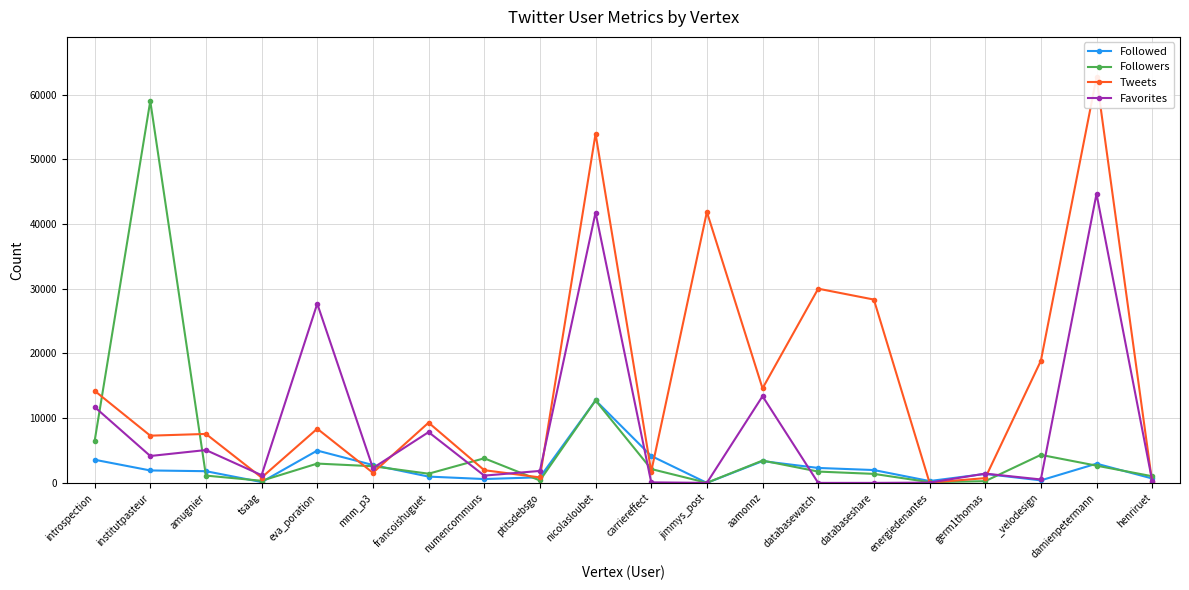

Reading right to left, extract all data points from this chart.

Followed: henriruet=684	damienpetermann=2972	_velodesign=392	germ1thomas=1386	energiedenantes=286	databaseshare=1986	databasewatch=2310	aamonnz=3367	jimmys_post=1	carriereffect=4165	nicolasloubet=12753	ptitsdebsgo=867	numencommuns=596	francoishuguet=974	mnm_p3=2761	eva_poration=4994	tsaag=130	amugnier=1808	institutpasteur=1922	introspection=3578
Followers: henriruet=1028	damienpetermann=2664	_velodesign=4331	germ1thomas=267	energiedenantes=111	databaseshare=1393	databasewatch=1749	aamonnz=3453	jimmys_post=15	carriereffect=2142	nicolasloubet=12747	ptitsdebsgo=377	numencommuns=3802	francoishuguet=1421	mnm_p3=2575	eva_poration=2985	tsaag=328	amugnier=1128	institutpasteur=59009	introspection=6447
Tweets: henriruet=98	damienpetermann=62655	_velodesign=18861	germ1thomas=734	energiedenantes=43	databaseshare=28331	databasewatch=30010	aamonnz=14607	jimmys_post=41862	carriereffect=1752	nicolasloubet=53944	ptitsdebsgo=850	numencommuns=1964	francoishuguet=9308	mnm_p3=1564	eva_poration=8372	tsaag=828	amugnier=7565	institutpasteur=7298	introspection=14232
Favorites: henriruet=339	damienpetermann=44662	_velodesign=532	germ1thomas=1435	energiedenantes=43	databaseshare=0	databasewatch=0	aamonnz=13395	jimmys_post=4	carriereffect=81	nicolasloubet=41779	ptitsdebsgo=1849	numencommuns=1124	francoishuguet=7846	mnm_p3=2293	eva_poration=27688	tsaag=1194	amugnier=5076	institutpasteur=4156	introspection=11735